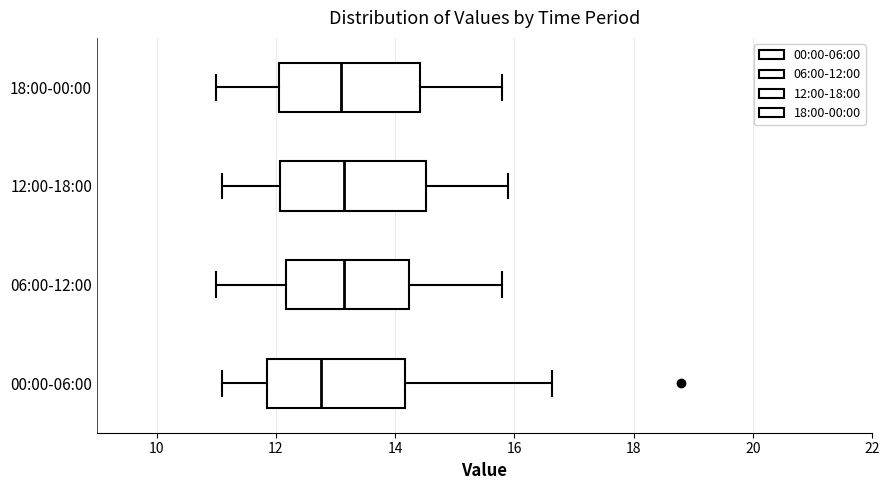

Reading bottom to top, transcribe this box plot: for each box, give where its median line is, the range the box spans, and where its two whiskers end, as read against the x-axis. The values are not printed on the chart, so give them approximately, as read against the axis.

00:00-06:00: median 12.8, box 11.8 to 14.2, whiskers 11.2 to 16.6
06:00-12:00: median 13.2, box 12.2 to 14.2, whiskers 11.0 to 15.8
12:00-18:00: median 13.2, box 12.0 to 14.6, whiskers 11.2 to 16.0
18:00-00:00: median 13.2, box 12.0 to 14.4, whiskers 11.0 to 15.8